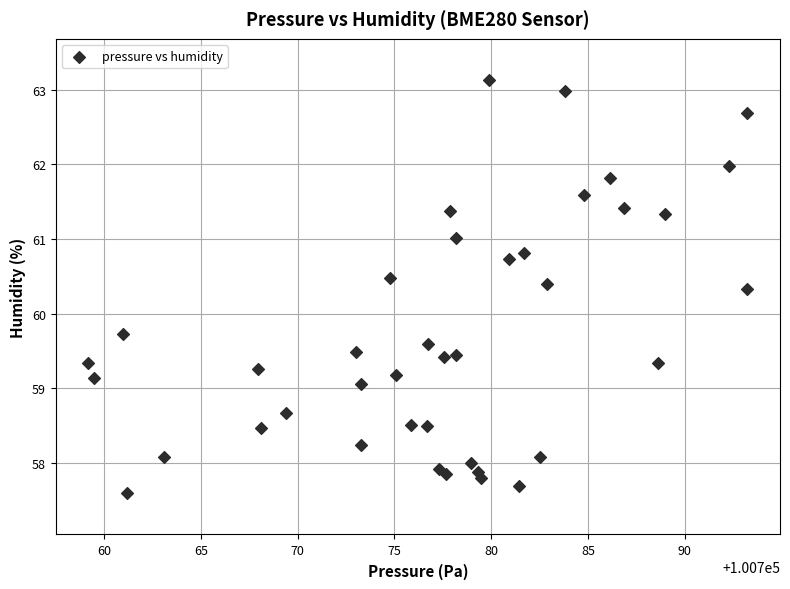

What is the range of Y values (max minus min)?

5.5